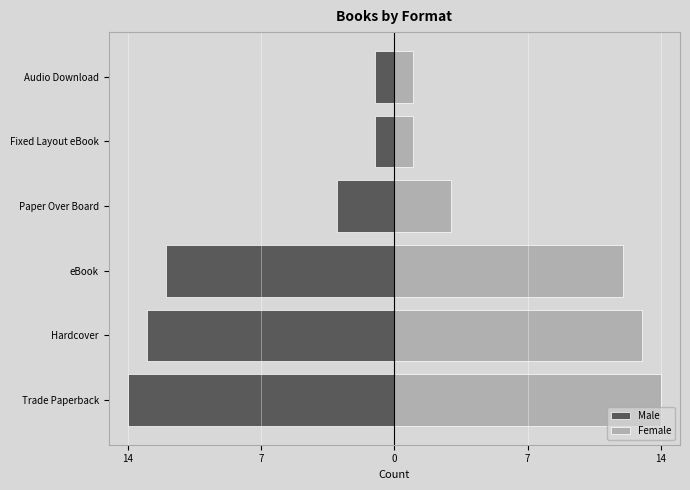

How many groups of bars are there?

6